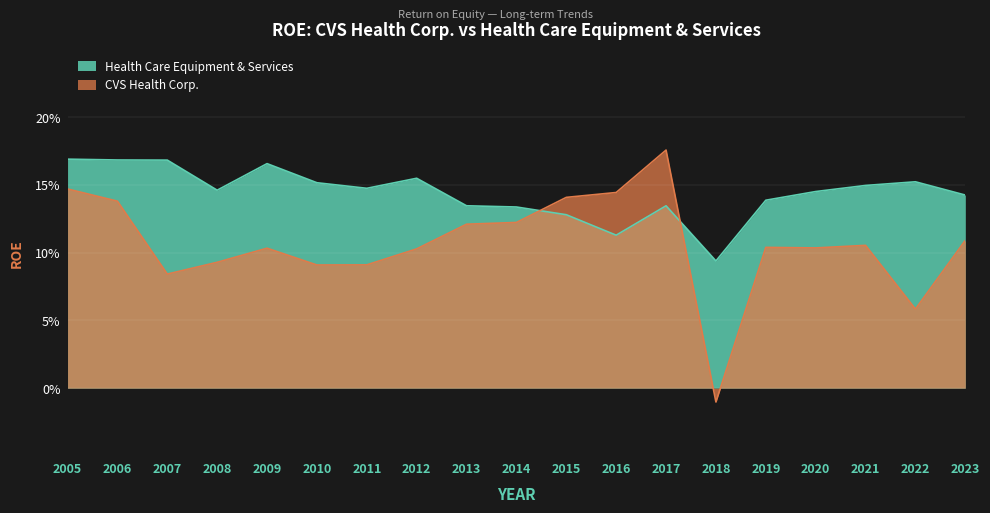

True or false: Health Care Equipment & Services has a value of 0.2 at 2008.

False